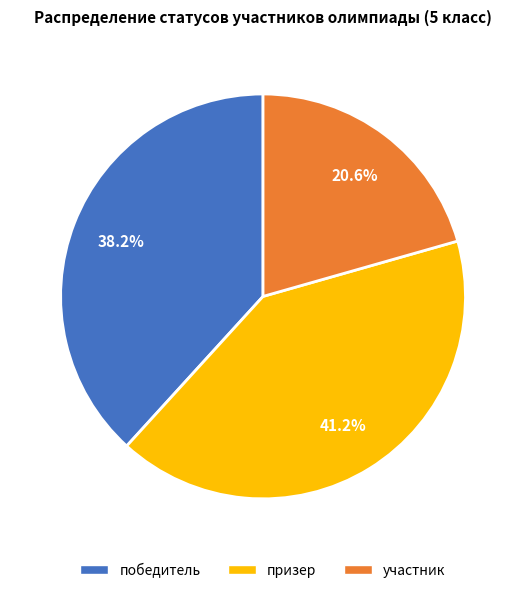

To the nearest percent, what percentage of the pie is победитель?

38%